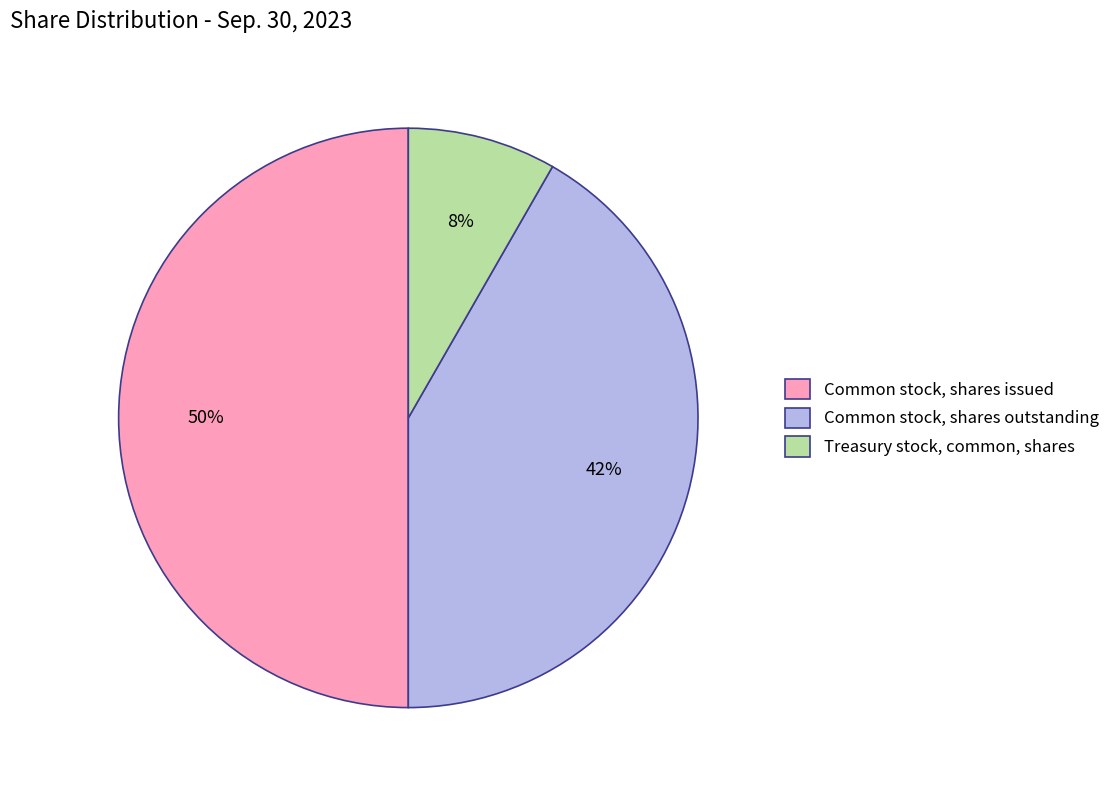

To the nearest percent, what is the difference between the largest and smallest slice percentages?

42%